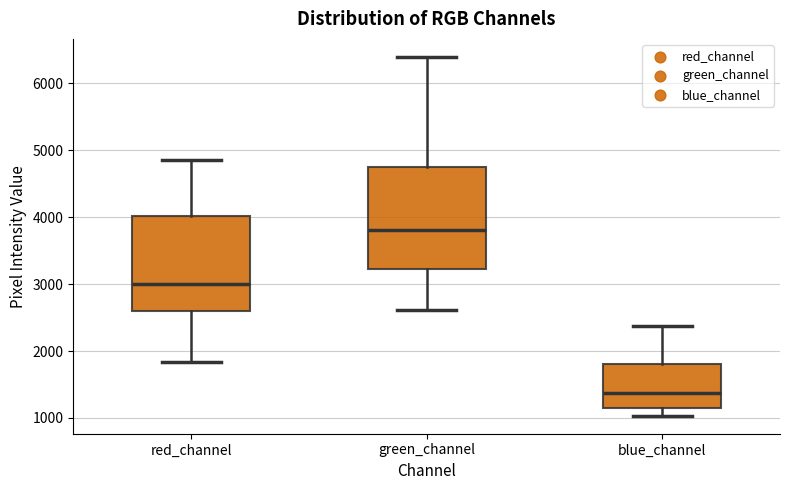

Where does the median line of the box for green_channel sit on the y-axis? The values are not printed on the chart, so give them approximately, as read against the axis.

3800